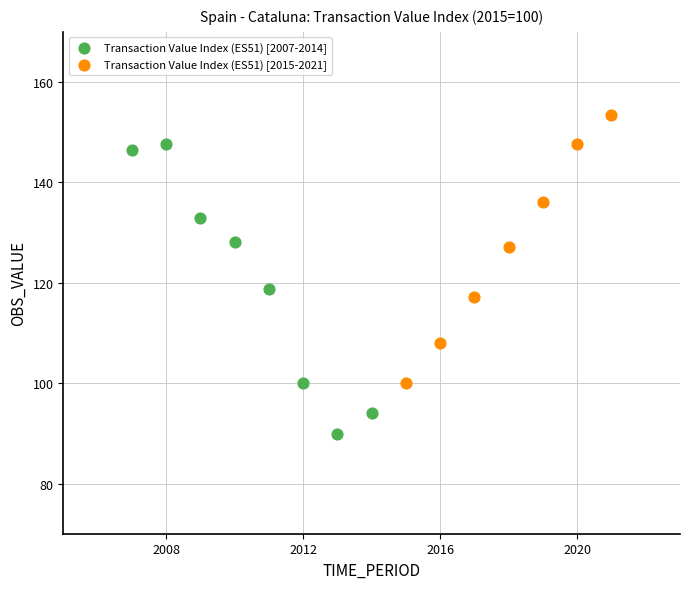

Which series contains the lowest Y value?

Transaction Value Index (ES51) [2007-2014]